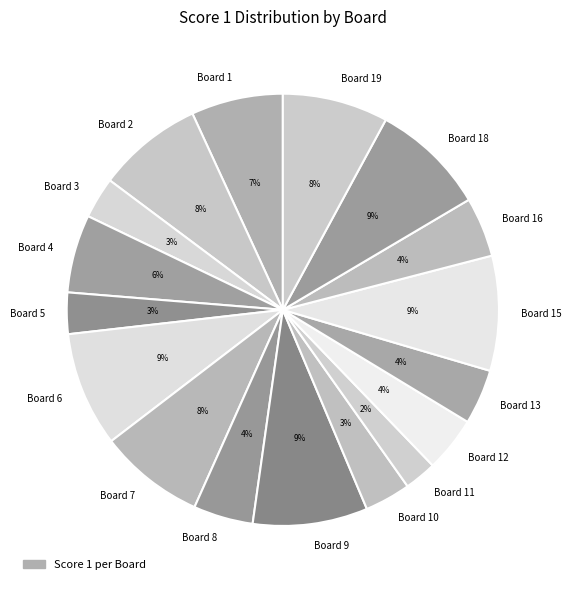

Is it true that Board 15 is 9% of the pie?

True